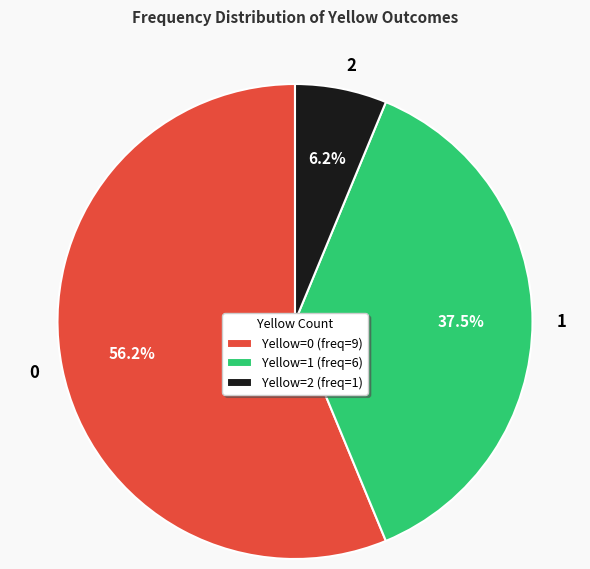

Combined, do 0 and 1 account for over 50%?

Yes